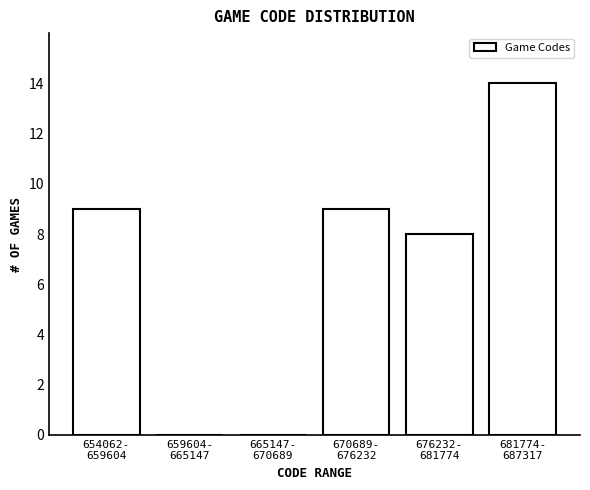

What is the greatest value displayed?

14